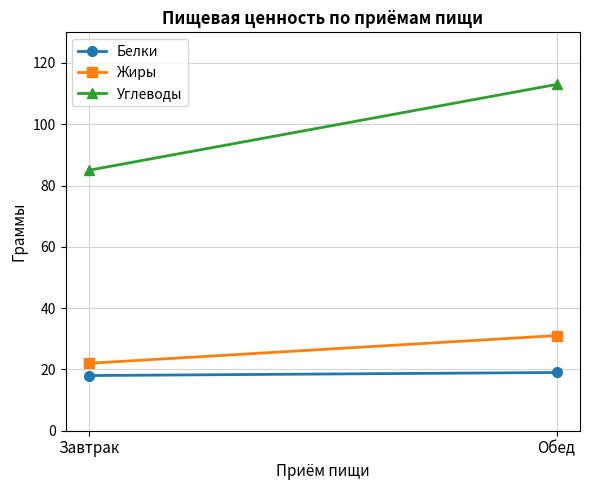

Reading left to right, transcribe all the data shown in this chart.

Белки: Завтрак=18.0	Обед=19.0
Жиры: Завтрак=22.0	Обед=31.1
Углеводы: Завтрак=85.0	Обед=113.0